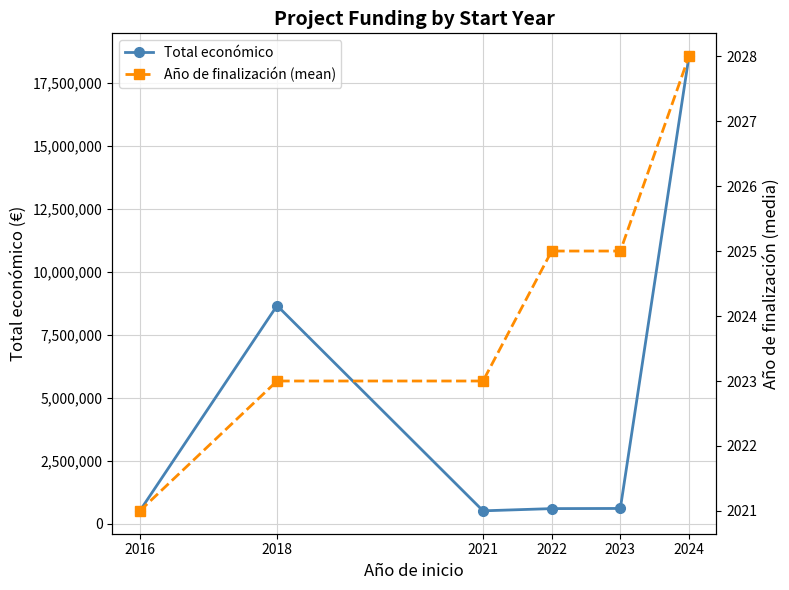

Count the Año de finalización (mean) values in the range 2023 to 2025.

4